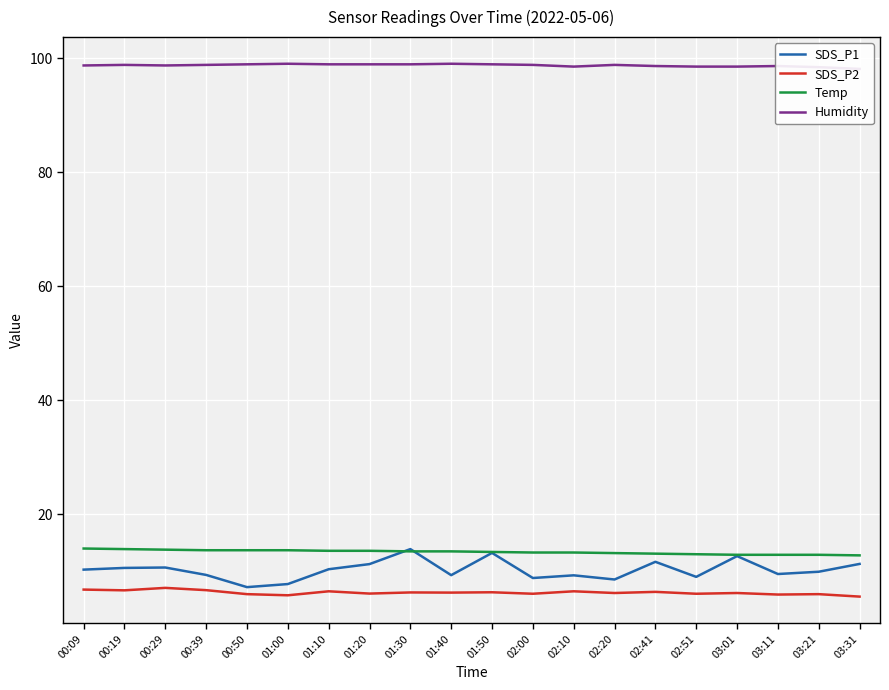

What are all the series names shown in the legend?

SDS_P1, SDS_P2, Temp, Humidity